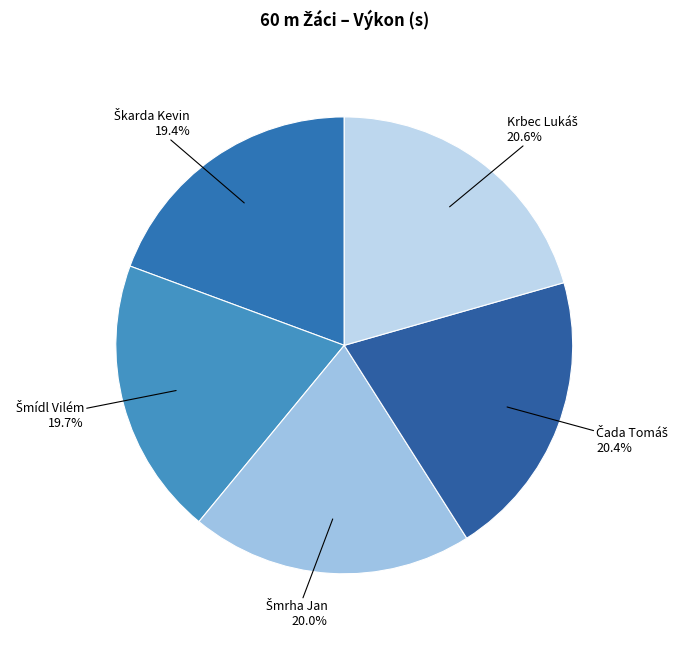

To the nearest percent, what is the average slice percentage?

20%